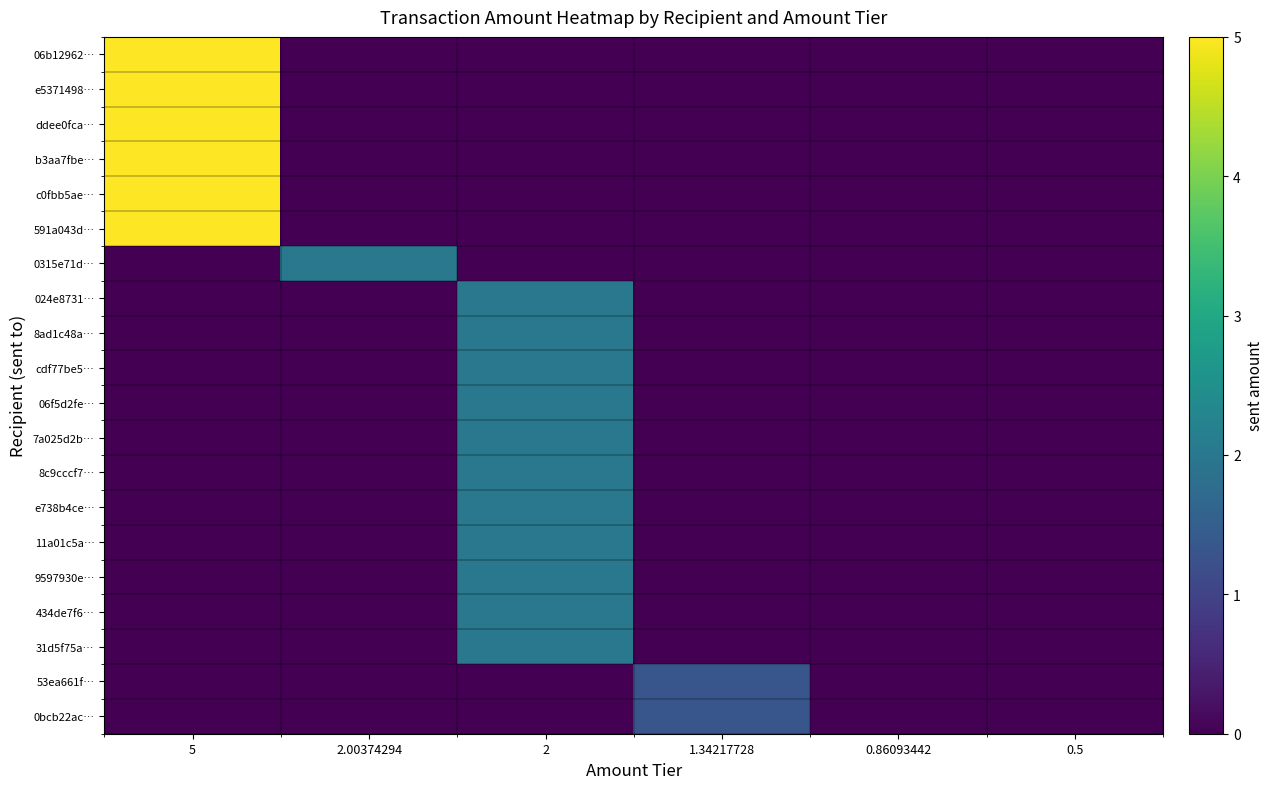

Which has a higher value, 2.00374294 or 5?

5